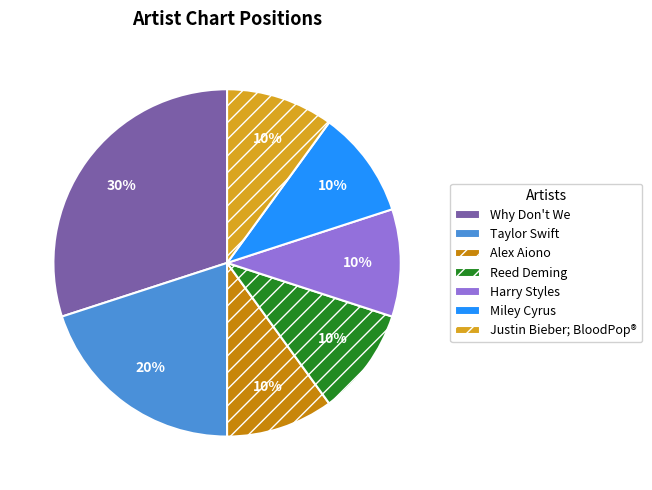

Combined, do Alex Aiono and Justin Bieber; BloodPop® account for over 50%?

No